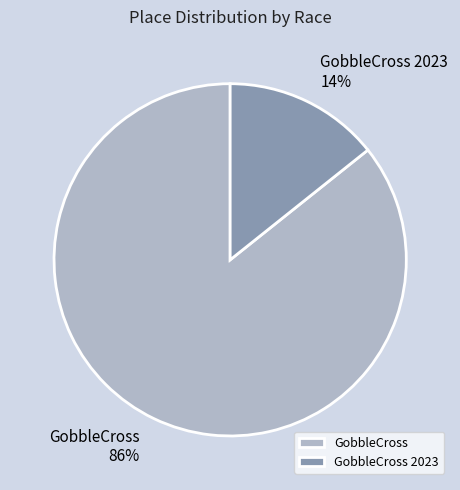

What is the majority slice?

GobbleCross